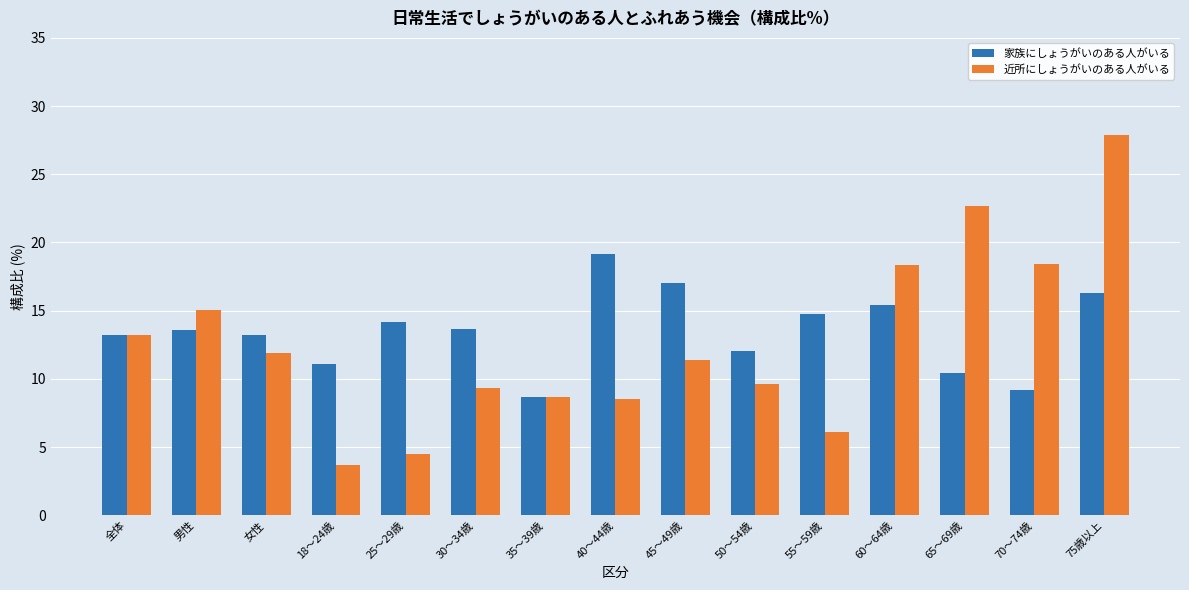

Which series has the largest range (max minus min)?

近所にしょうがいのある人がいる